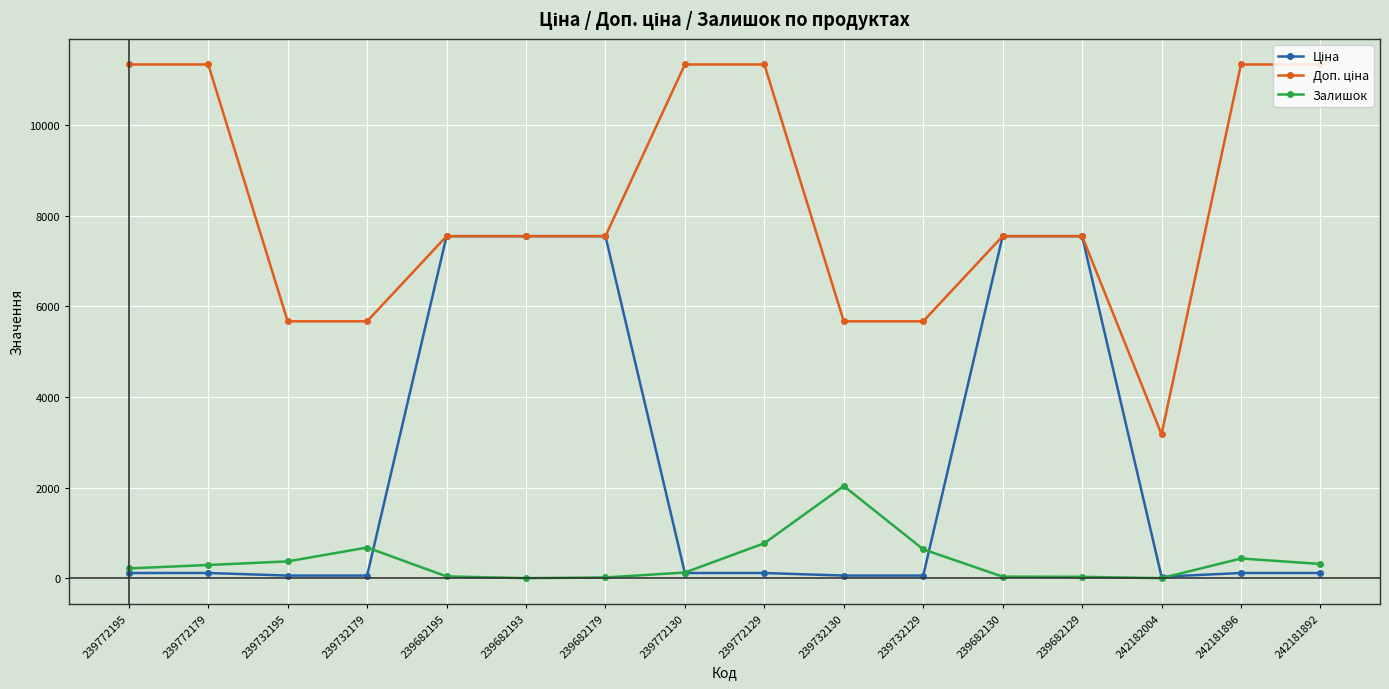

Does the chart display data point markers on the line(s)?

Yes